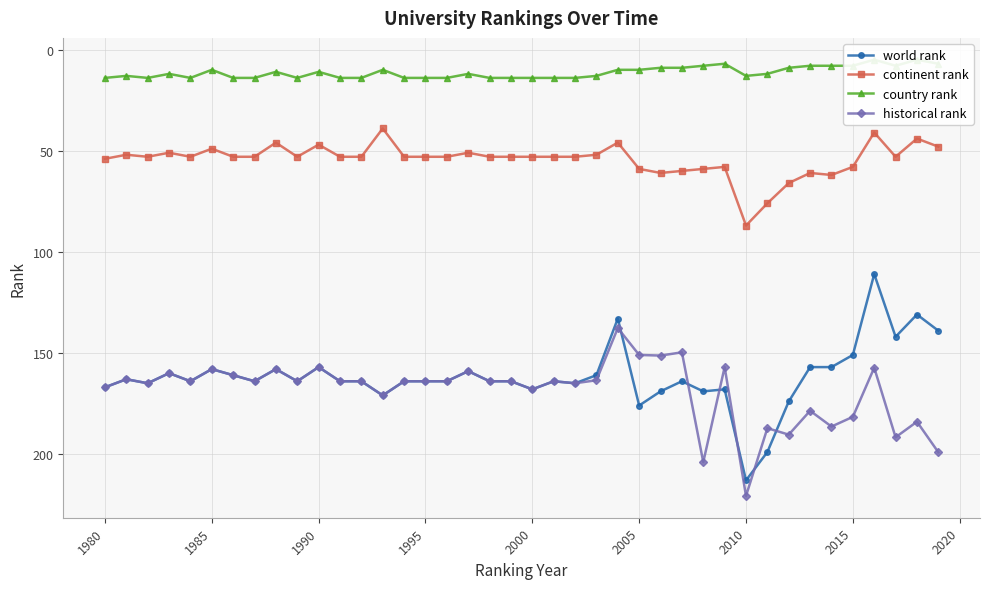

How many lines are shown in the chart?

4